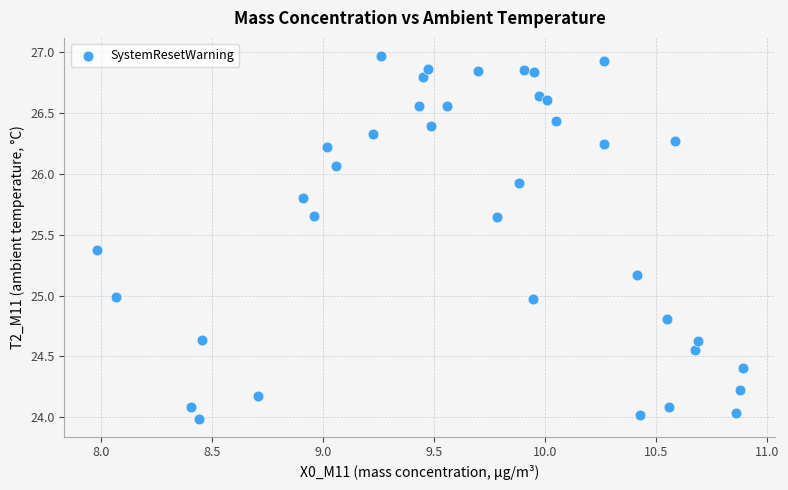

What is the range of X values (max minus min)?

2.9